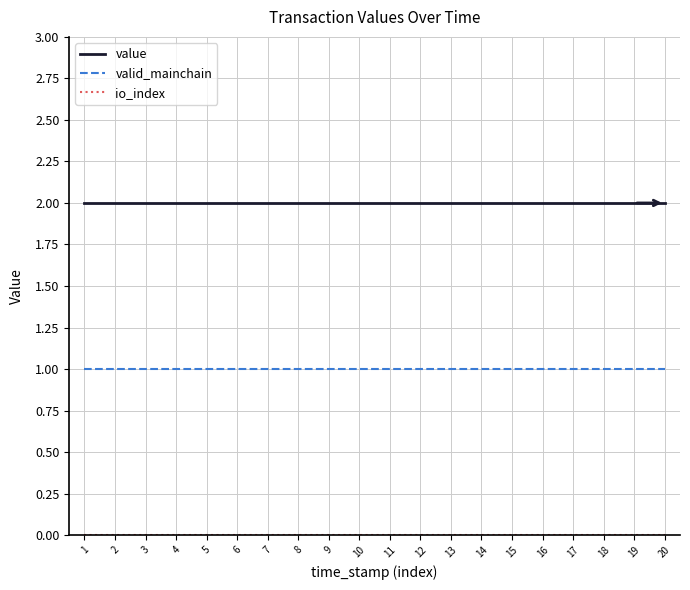

How many lines are shown in the chart?

3